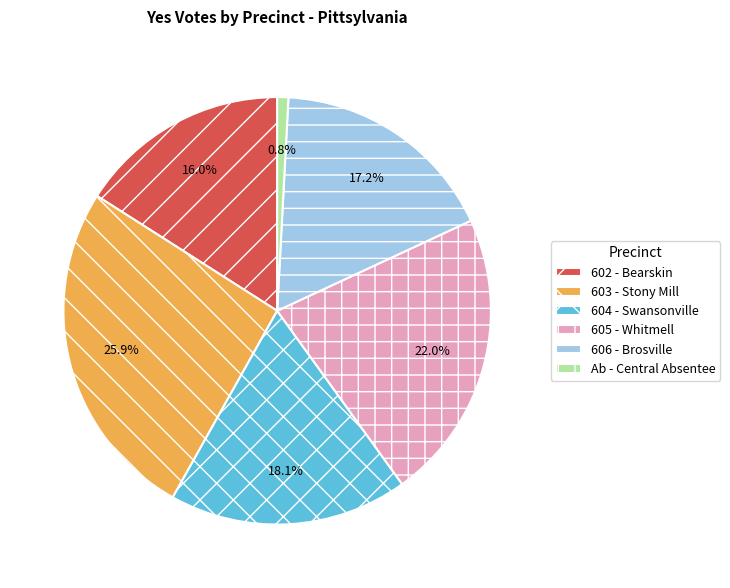

To the nearest percent, what is the average slice percentage?

17%